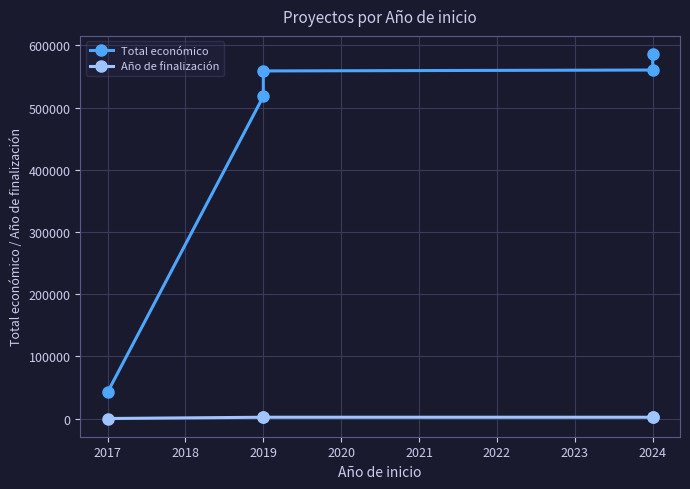

True or false: Total económico and Año de finalización cross at least once.

False